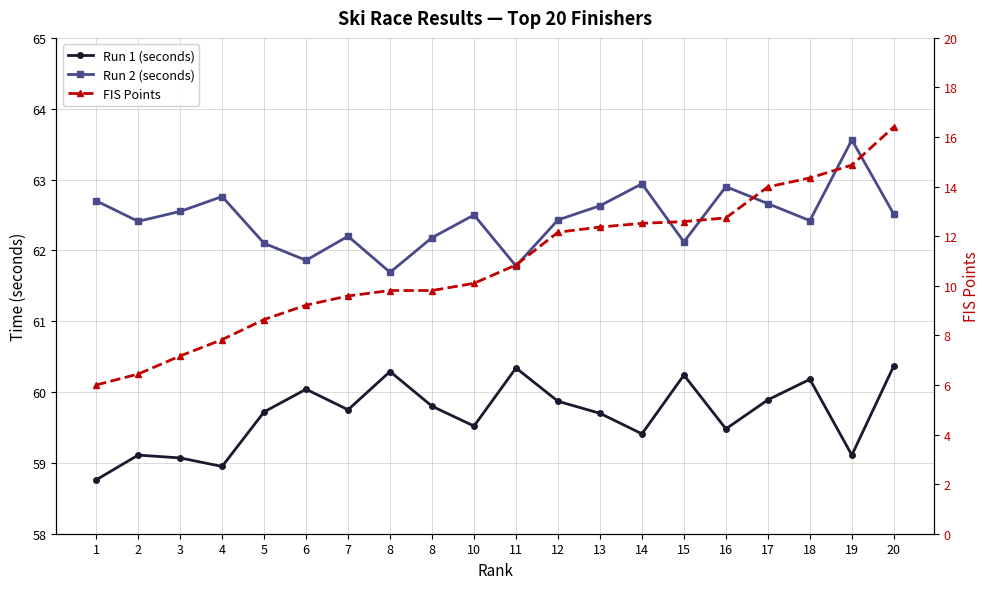

What is the average value of the Run 1 (seconds) series?

59.7